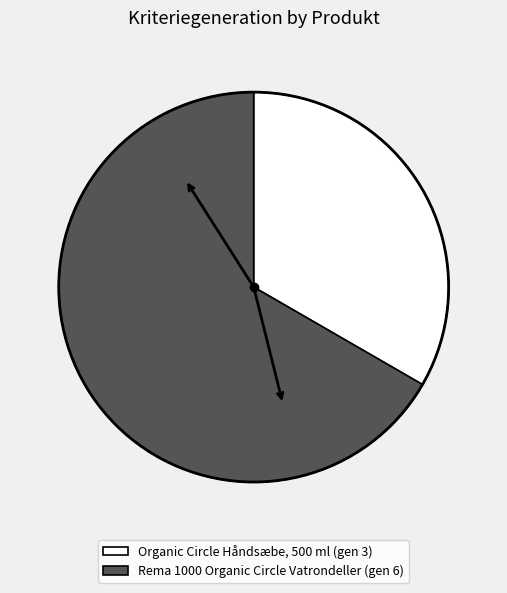

Is there any slice that represents more than half of the pie?

Yes